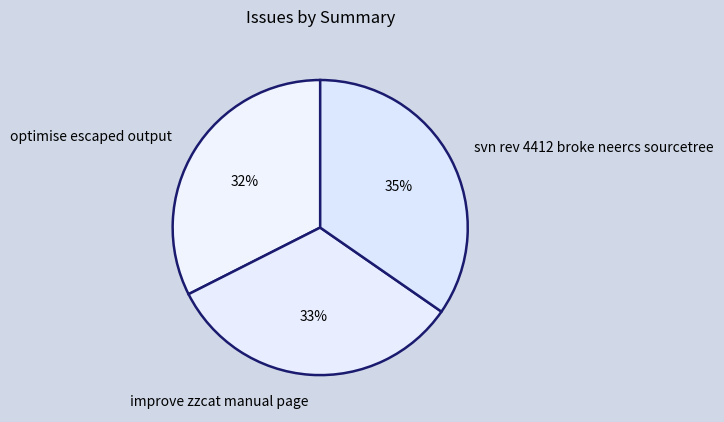

What is the largest slice in the pie chart?

svn rev 4412 broke neercs sourcetree